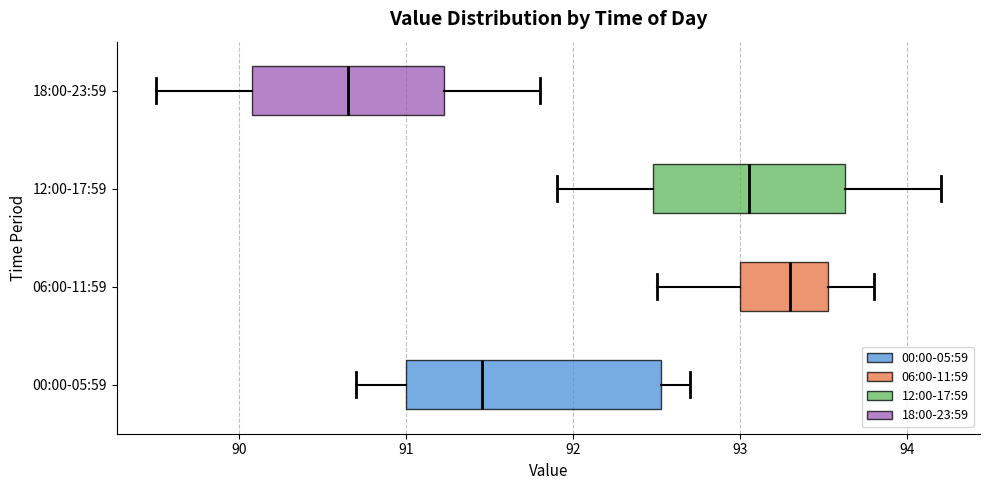

Reading bottom to top, transcribe this box plot: for each box, give where its median line is, the range the box spans, and where its two whiskers end, as read against the x-axis. The values are not printed on the chart, so give them approximately, as read against the axis.

00:00-05:59: median 91.5, box 91.0 to 92.5, whiskers 90.7 to 92.7
06:00-11:59: median 93.3, box 93.0 to 93.5, whiskers 92.5 to 93.8
12:00-17:59: median 93.1, box 92.5 to 93.6, whiskers 91.9 to 94.2
18:00-23:59: median 90.7, box 90.1 to 91.2, whiskers 89.5 to 91.8